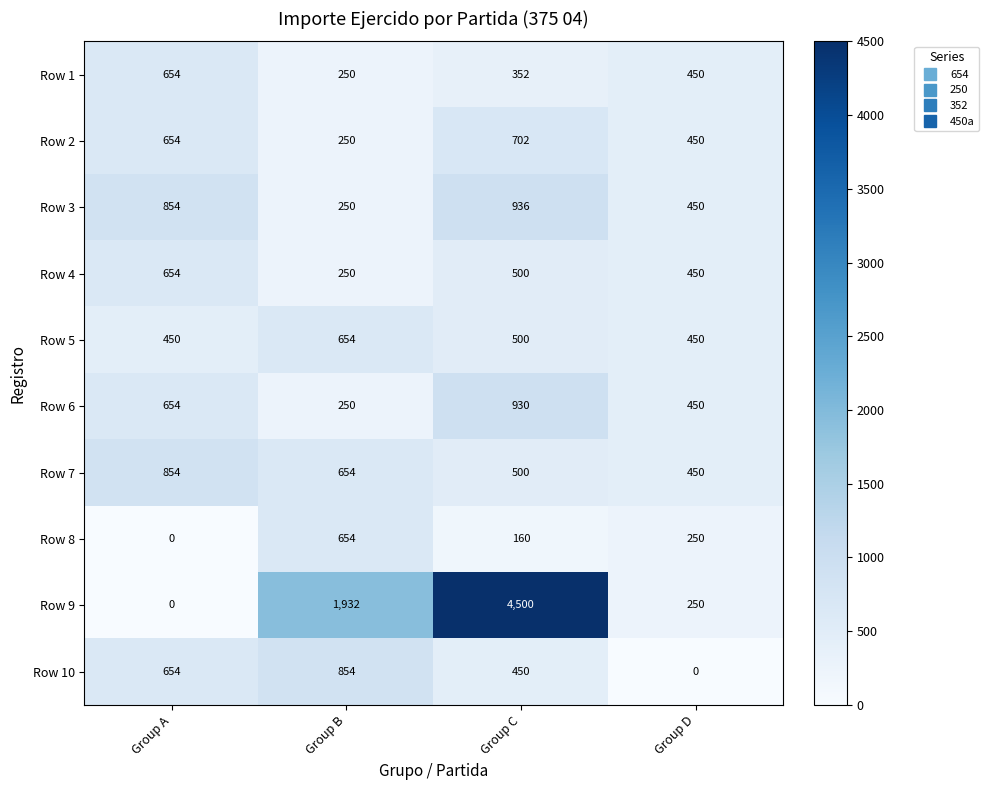

Count the Row 3 values in the range 450 to 936.

3